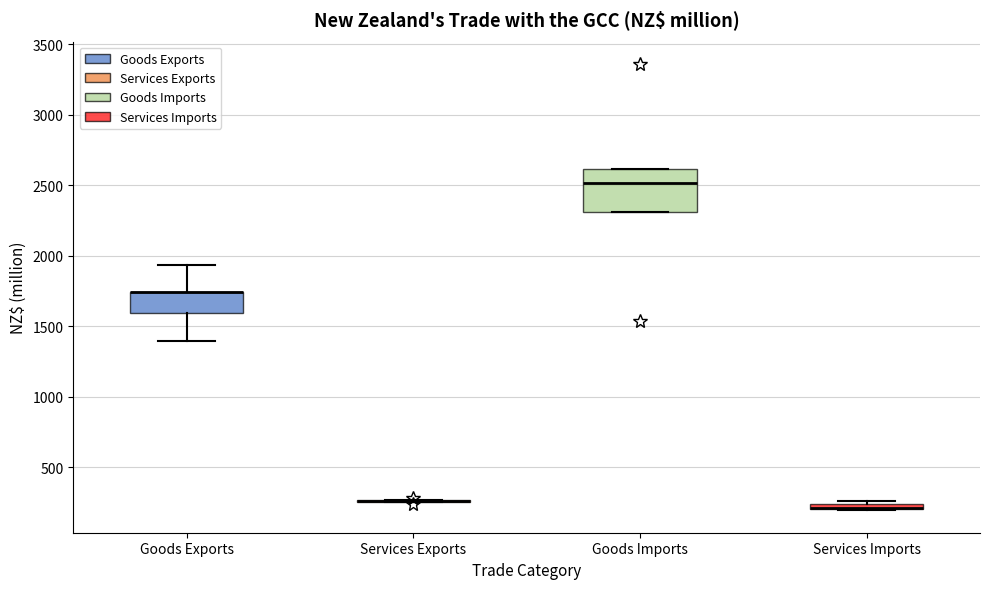

Where does the lower whisker of the box for Goods Exports end on the y-axis? The values are not printed on the chart, so give them approximately, as read against the axis.

1400